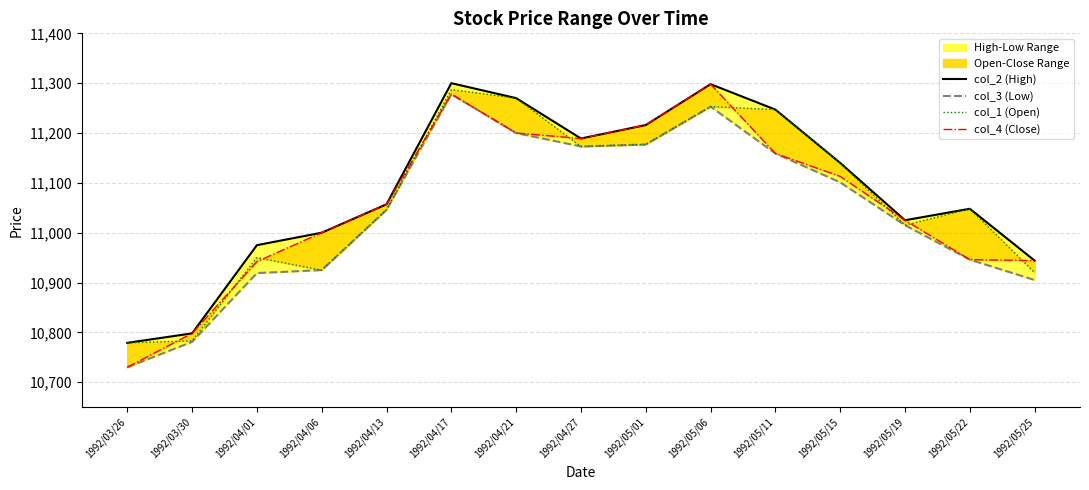

Which has a higher value, 1992/05/06 or 1992/05/19?

1992/05/06